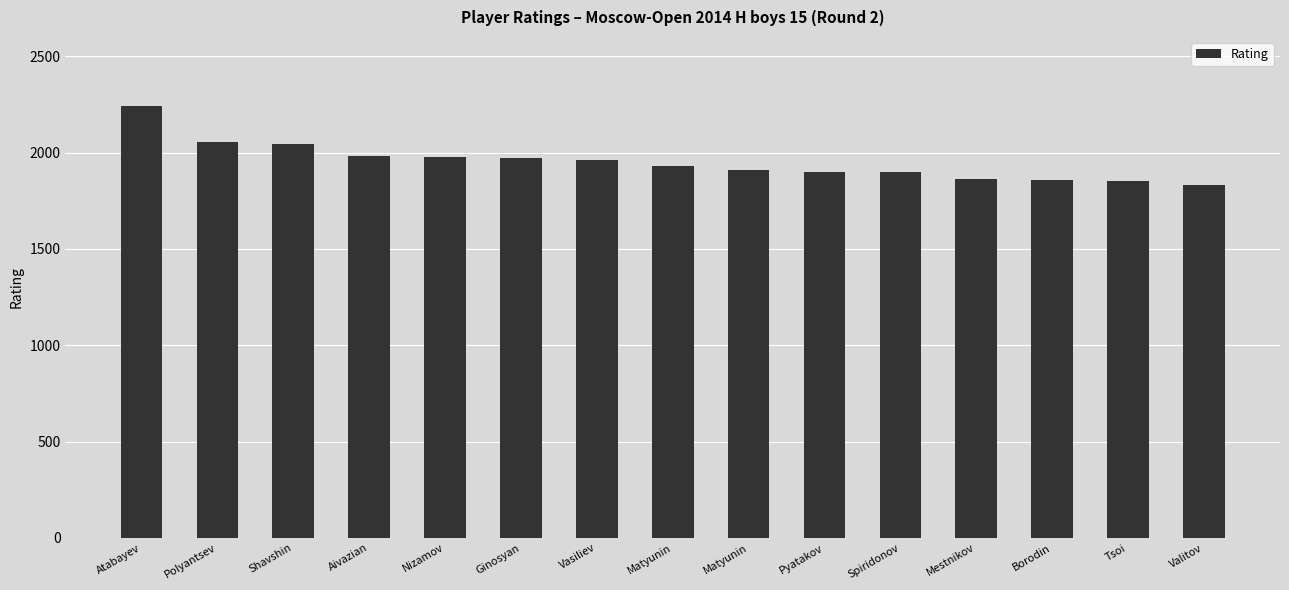

How many values are below 1929?

7